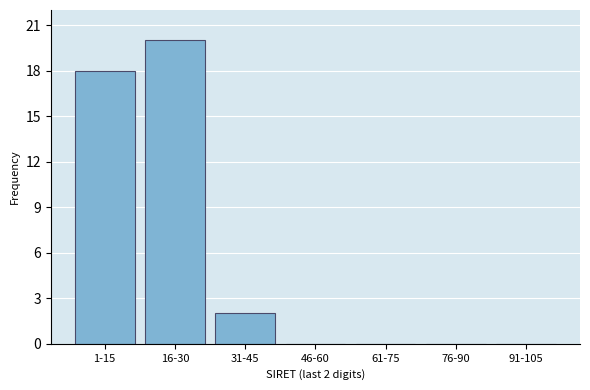

Reading left to right, what are all the values shown in this chart?

1-15=18	16-30=20	31-45=2	46-60=0	61-75=0	76-90=0	91-105=0